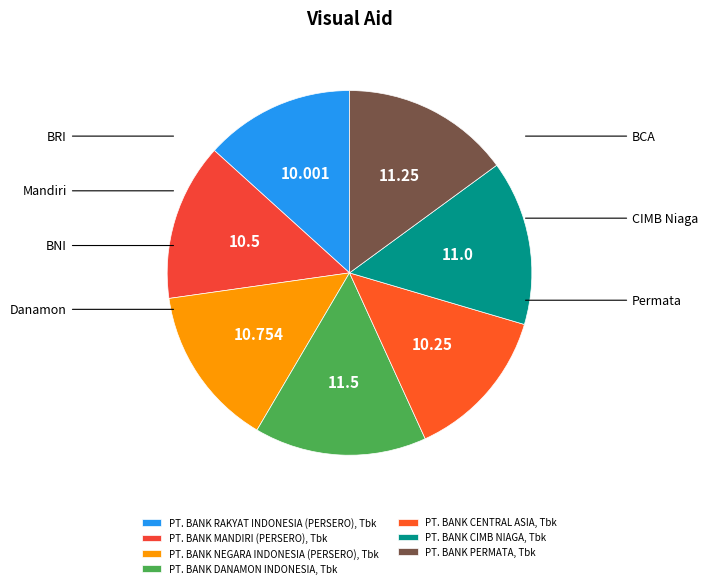

Does PT. BANK CENTRAL ASIA, Tbk account for over 50% of the chart?

No